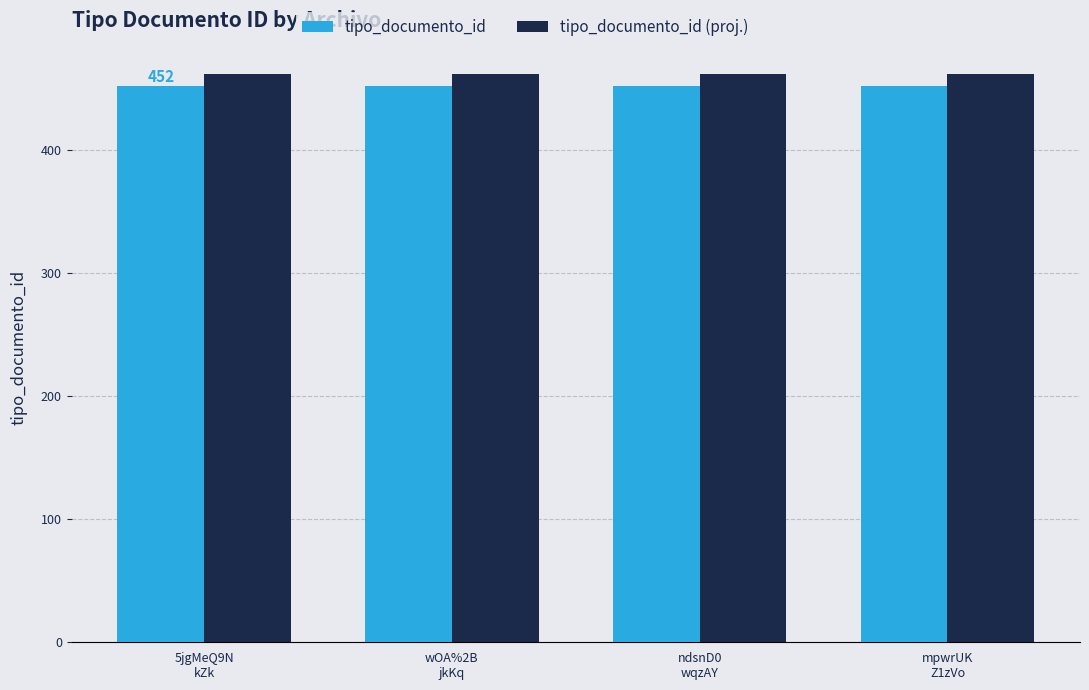

What is the spread (max minus min) of values at 5jgMeQ9N
kZk?

10